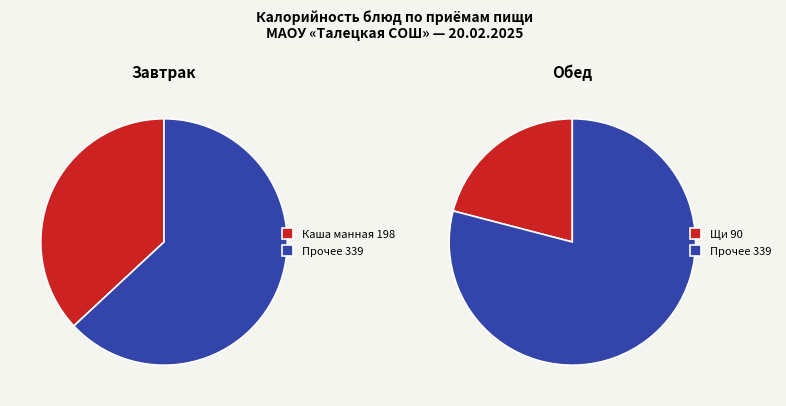

What is the smallest slice in the pie chart?

Каша молочная из манной крупы